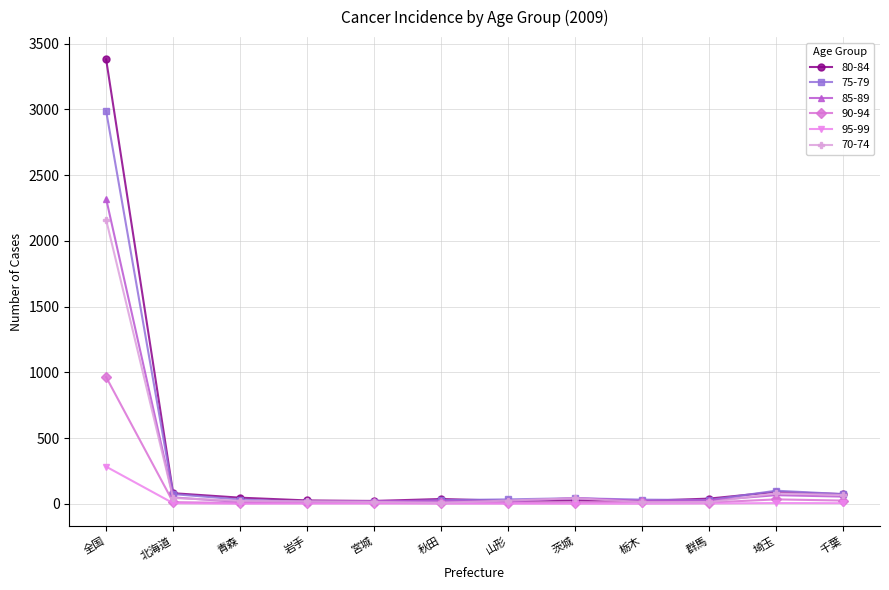

Where does the 80-84 series first go above 40?

全国